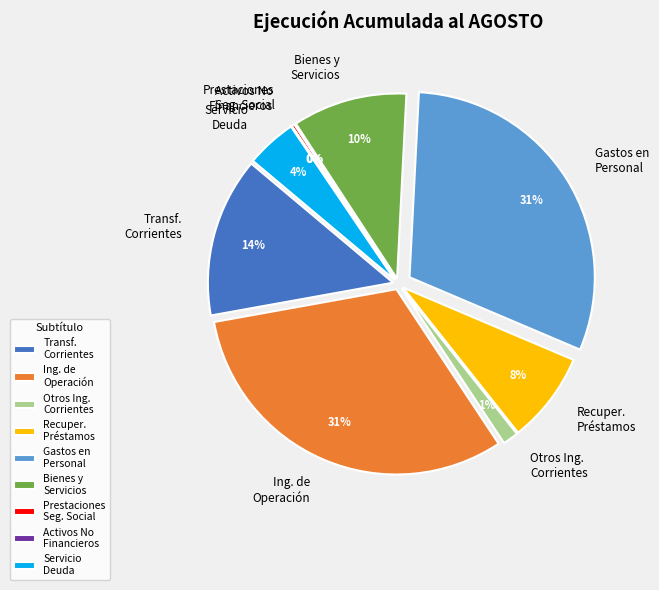

What is the total percentage of PRESTACIONES DE SEGURIDAD SOCIAL and TRANSFERENCIAS CORRIENTES?

14.2%